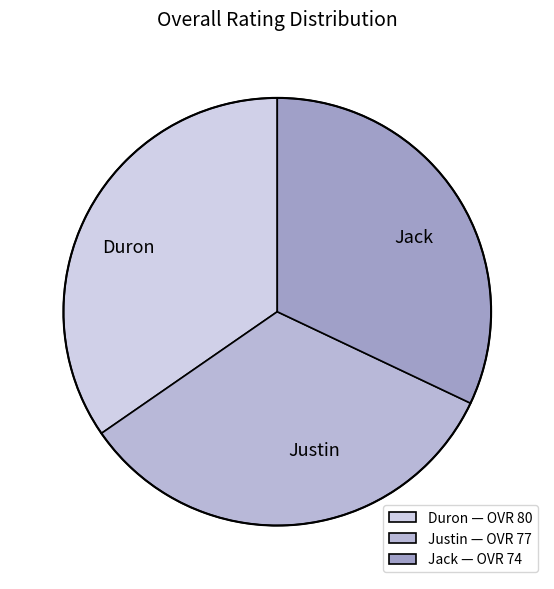

Combined, what portion of the pie is Justin and Duron?

68.0%